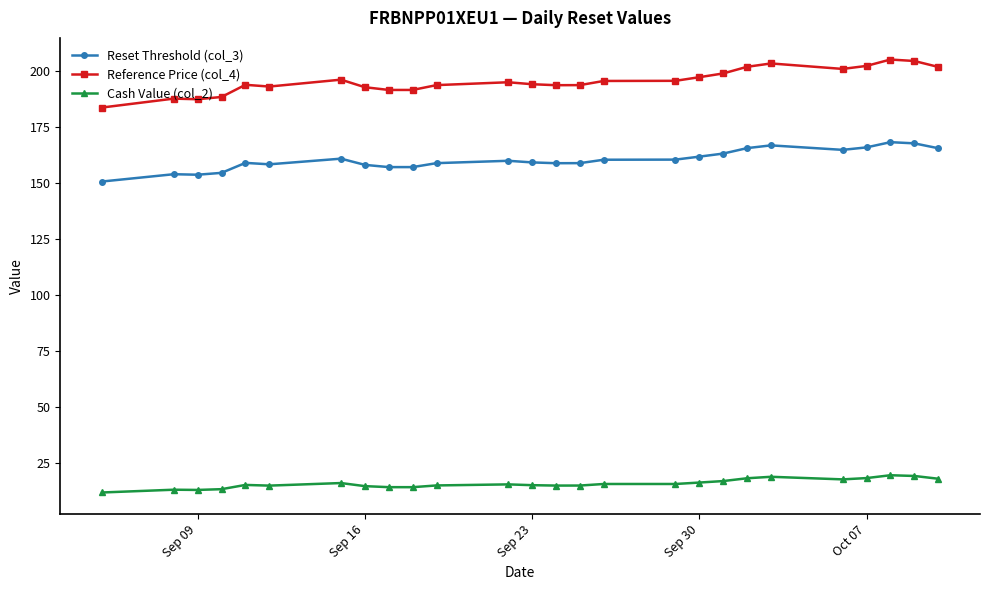

Count the number of categories in the chart.

26